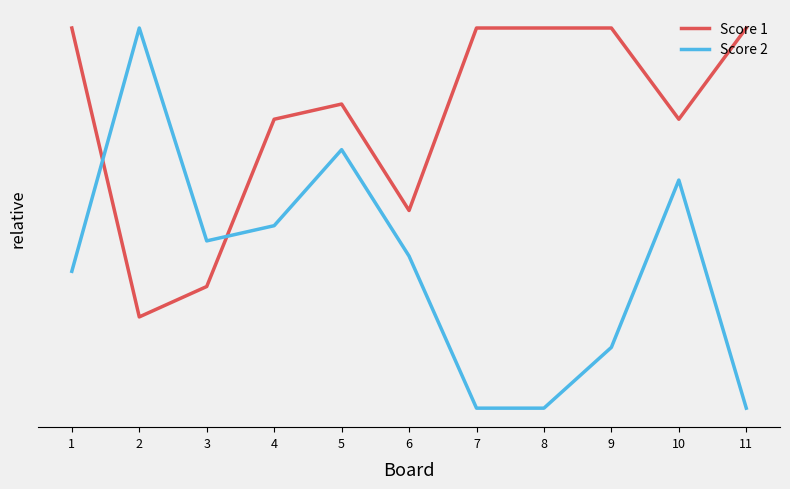

What is the difference between the maximum and second lowest values in the Score 2 series?

25